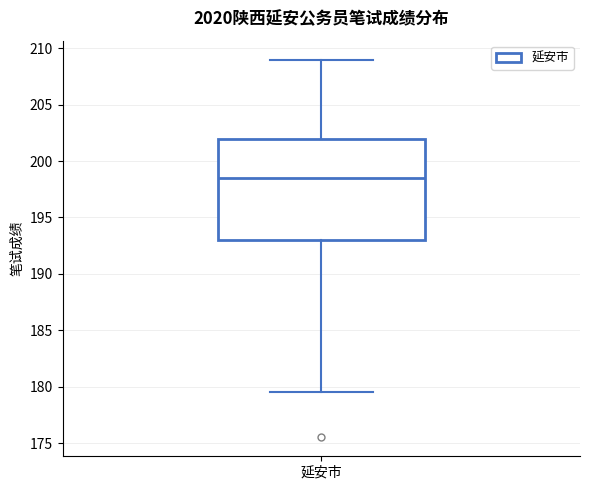

Where is the upper edge of the box for 延安市 on the y-axis? The values are not printed on the chart, so give them approximately, as read against the axis.

202.0